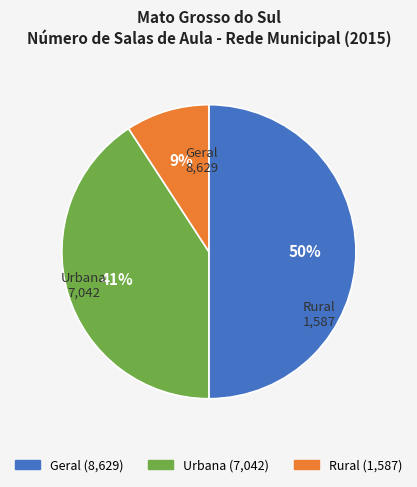

Is the sum of Geral and Urbana greater than half?

Yes